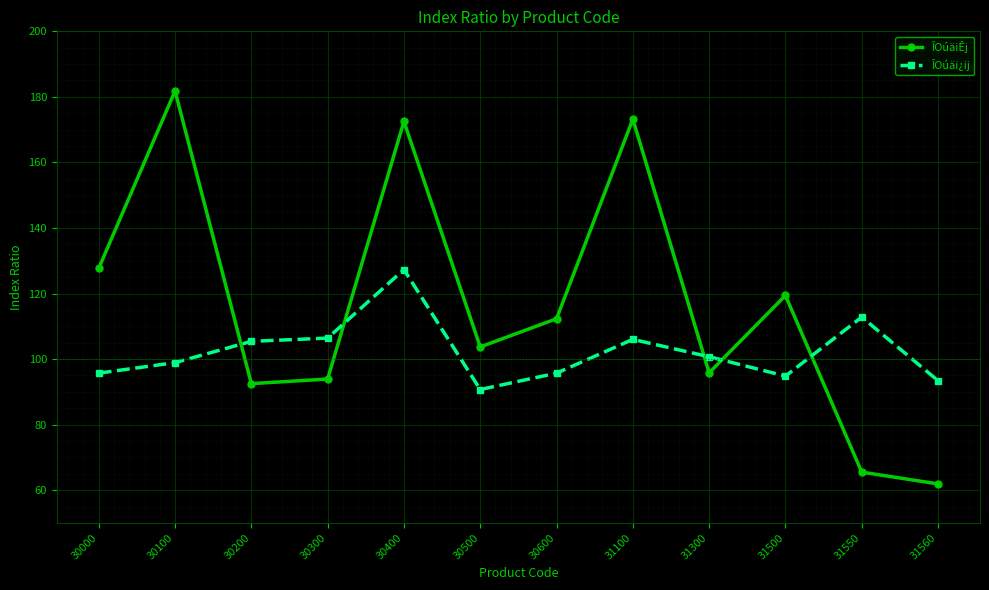

What is the approximate value of ÎOúäi¿ij at 31560?

93.4